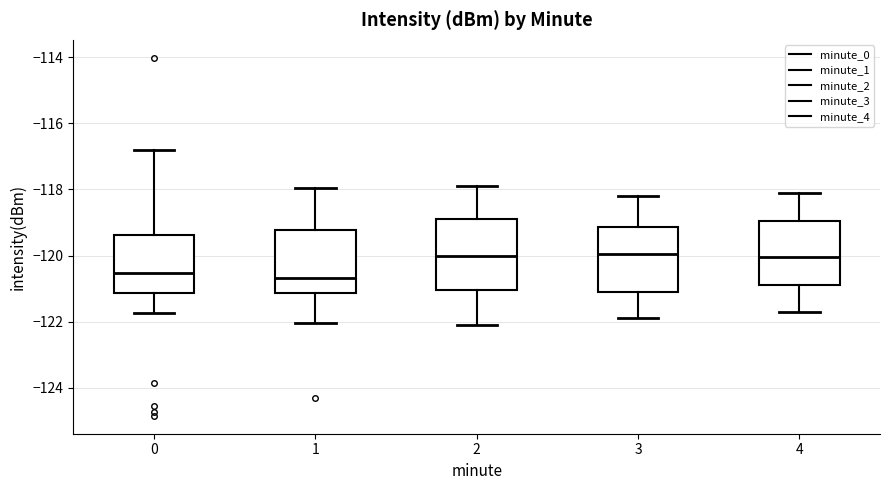

Reading left to right, transcribe this box plot: for each box, give where its median line is, the range the box spans, and where its two whiskers end, as read against the y-axis. The values are not printed on the chart, so give them approximately, as read against the axis.

0: median -120.6, box -121.2 to -119.4, whiskers -121.8 to -116.8
1: median -120.6, box -121.2 to -119.2, whiskers -122.0 to -118.0
2: median -120.0, box -121.0 to -118.8, whiskers -122.0 to -117.8
3: median -120.0, box -121.0 to -119.2, whiskers -121.8 to -118.2
4: median -120.0, box -120.8 to -119.0, whiskers -121.6 to -118.0